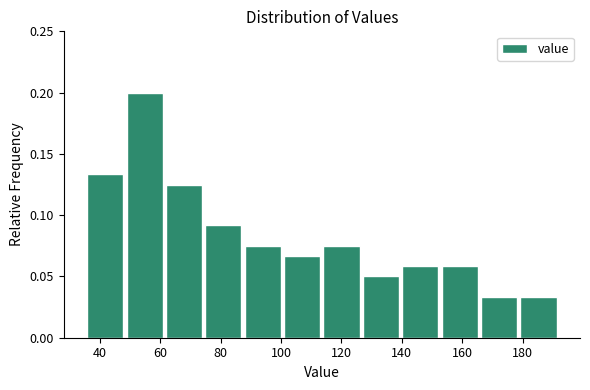

What is the height of the bar covering 36 to 48 on the x-axis? Neither the bar edges nor the heights are printed on the chart, so give them approximately, as read against the axes.

0.135